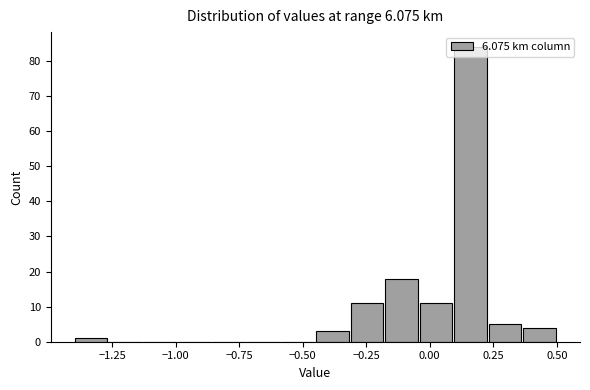

Around what value on the x-axis is the tallest bar? Give the approximate position of its centre, as read against the axis.

0.15